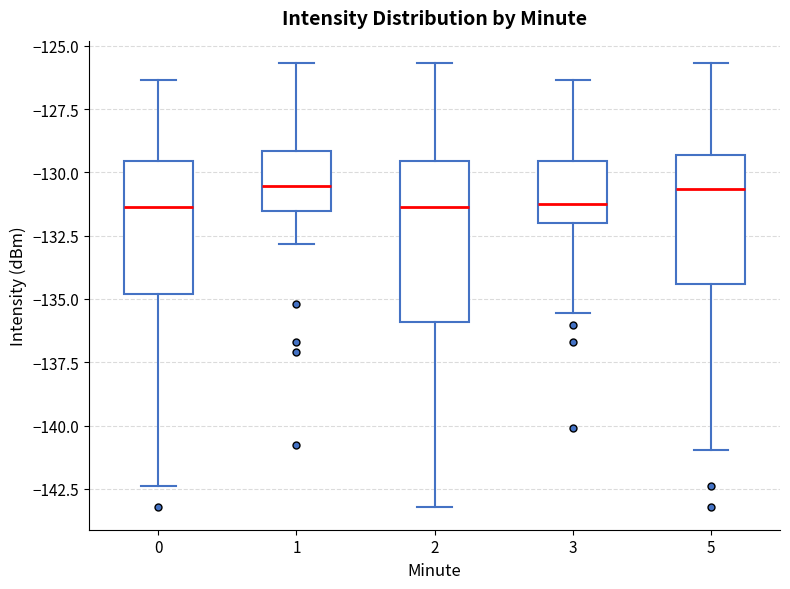

Comparing the boxes themselves (not the whiskers), which one is the tallest?

2